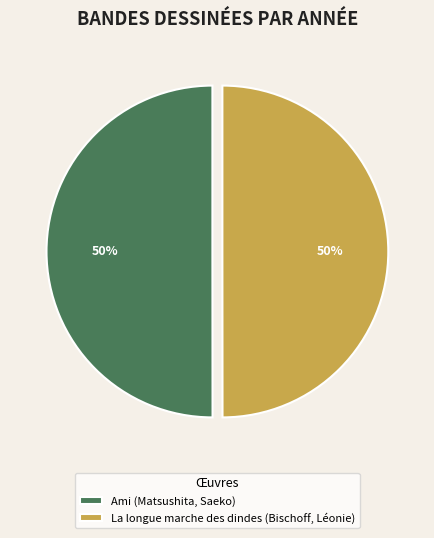

Count the number of slices in the pie.

2